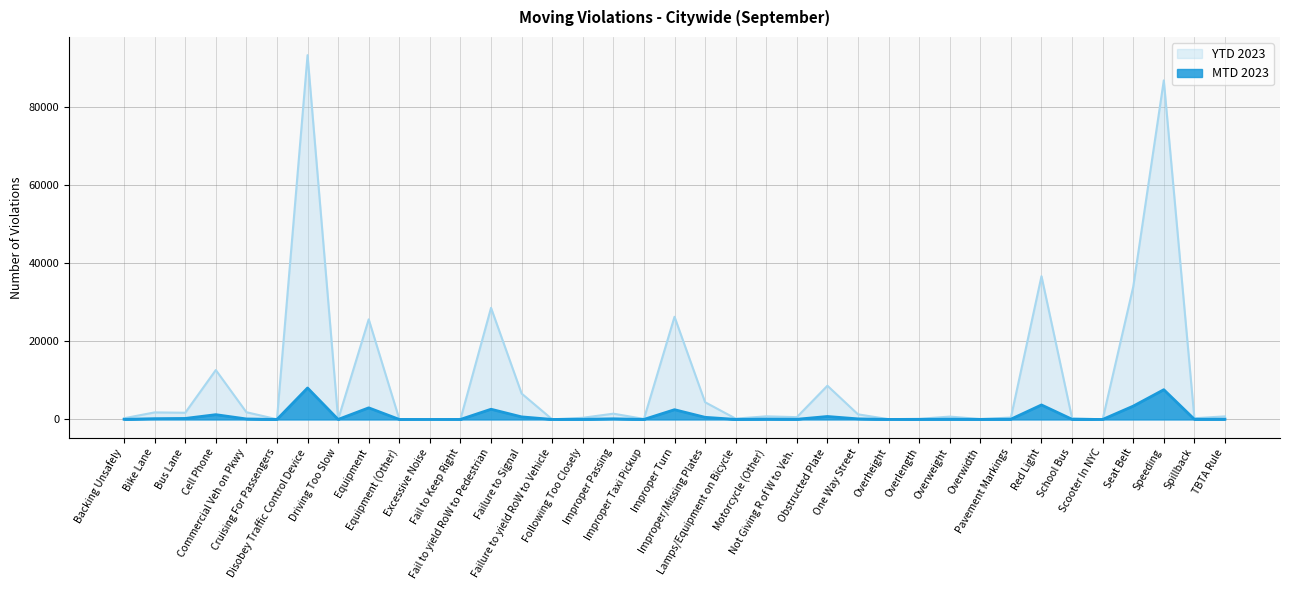

At which label does YTD 2023 reach its minimum?

Excessive Noise